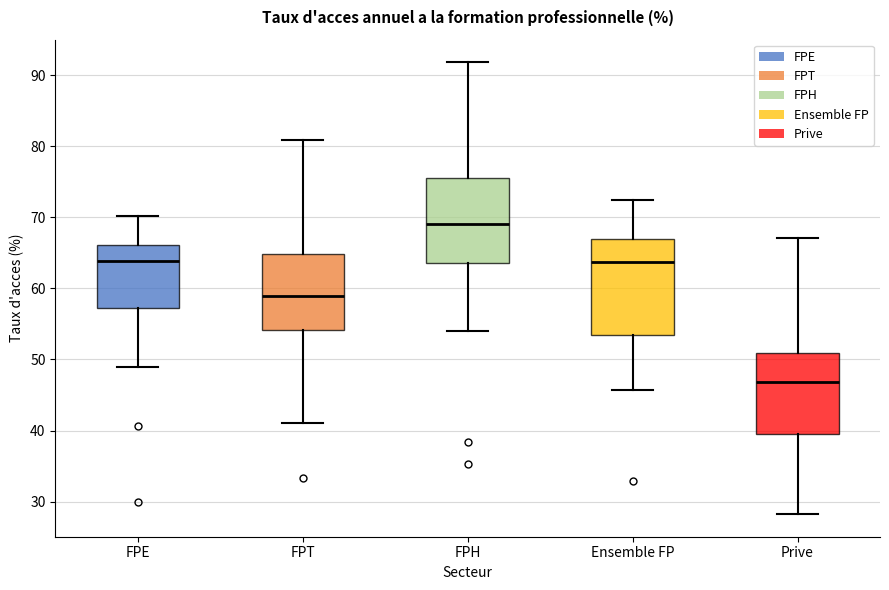

Reading left to right, read every box against the y-axis: the position of its median line, the range the box covers, and the ends of its whiskers. The values are not printed on the chart, so give them approximately, as read against the axis.

FPE: median 64, box 57 to 66, whiskers 49 to 70
FPT: median 59, box 54 to 65, whiskers 41 to 81
FPH: median 69, box 64 to 75, whiskers 54 to 92
Ensemble FP: median 64, box 54 to 67, whiskers 46 to 72
Prive: median 47, box 40 to 51, whiskers 28 to 67